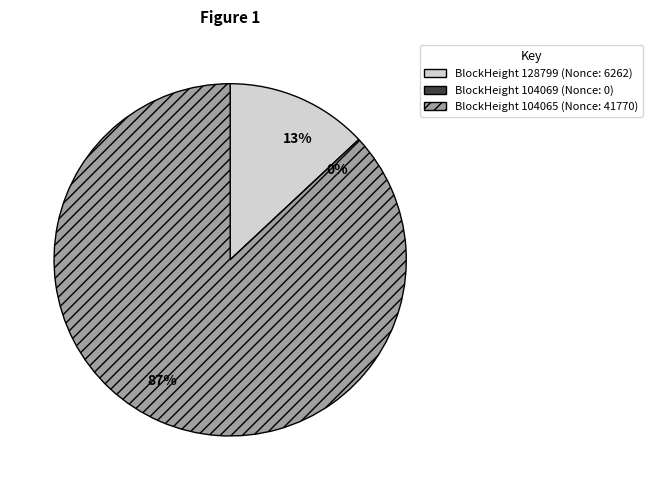

Combined, what portion of the pie is 104065 and 128799?

100.0%